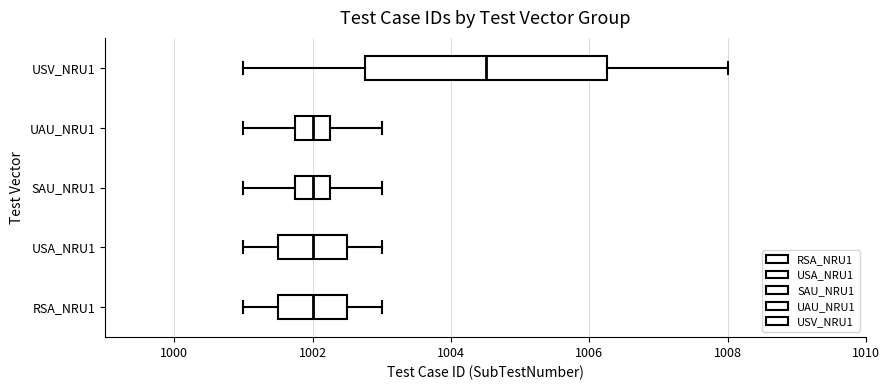

Where does the right whisker of the box for SAU_NRU1 end on the x-axis? The values are not printed on the chart, so give them approximately, as read against the axis.

1003.0